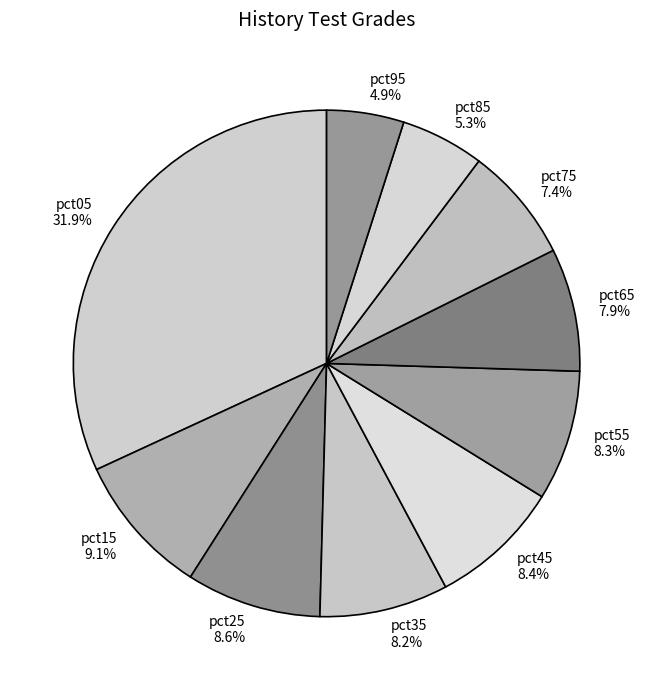

How many slices are in this pie chart?

10